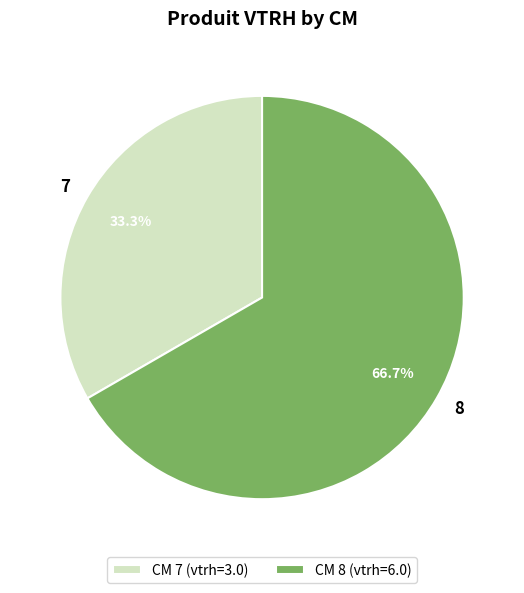

Which category has the smallest portion of the pie?

CM 7 (vtrh=3.0)